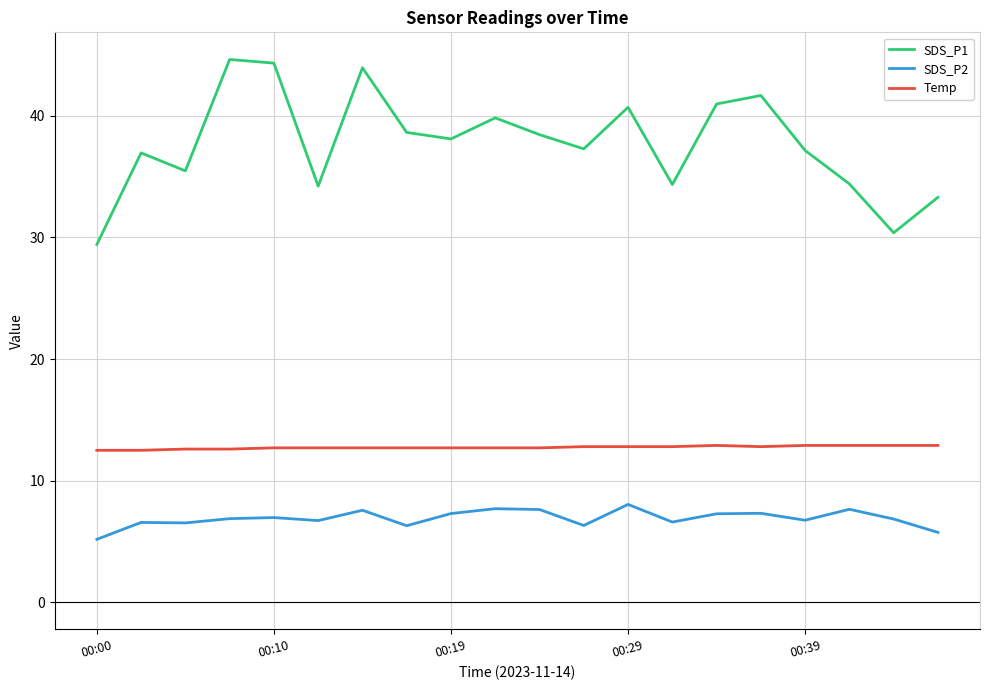

What is the sum of all Temp values?

254.8